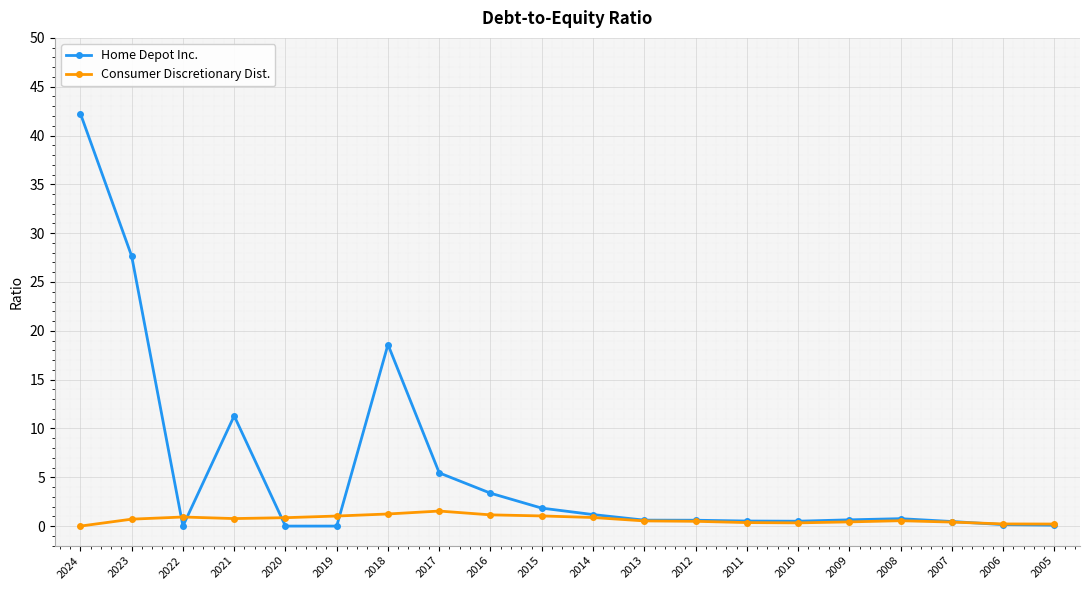

Which series has the largest range (max minus min)?

Home Depot Inc.